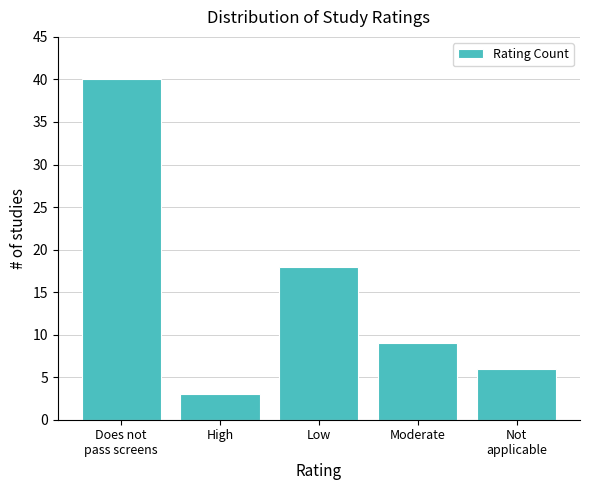

Reading left to right, extract all data points from this chart.

40	3	18	9	6